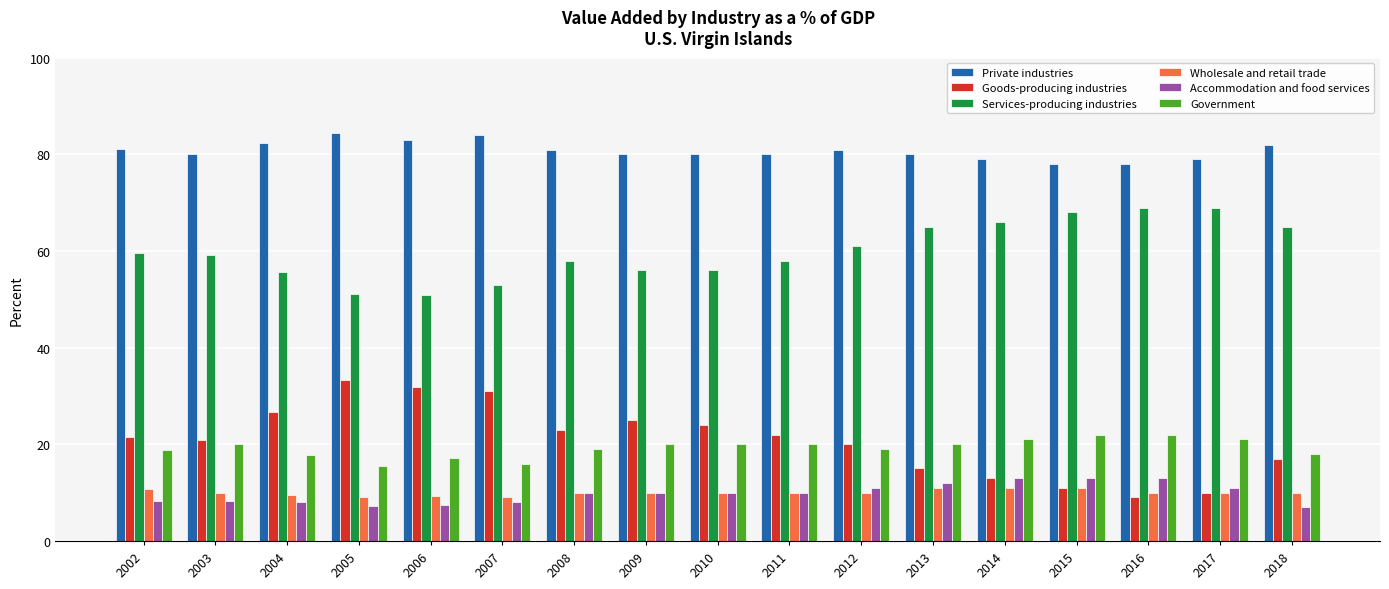

What is the value of the Government bar at the 7th from the left?

19.0